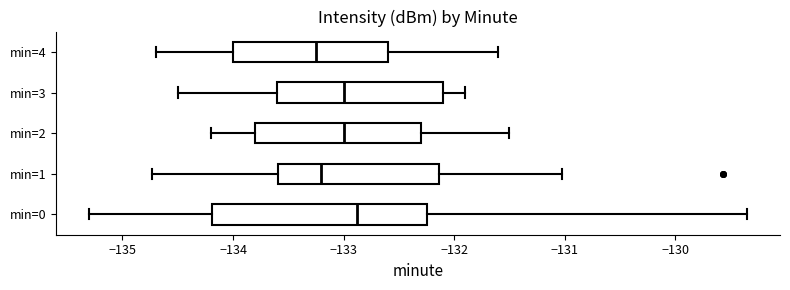

Reading bottom to top, read every box against the x-axis: the position of its median line, the range the box covers, and the ends of its whiskers. The values are not printed on the chart, so give them approximately, as read against the axis.

min=0: median -132.9, box -134.2 to -132.2, whiskers -135.3 to -129.3
min=1: median -133.2, box -133.6 to -132.1, whiskers -134.7 to -131.0
min=2: median -133.0, box -133.8 to -132.3, whiskers -134.2 to -131.5
min=3: median -133.0, box -133.6 to -132.1, whiskers -134.5 to -131.9
min=4: median -133.2, box -134.0 to -132.6, whiskers -134.7 to -131.6